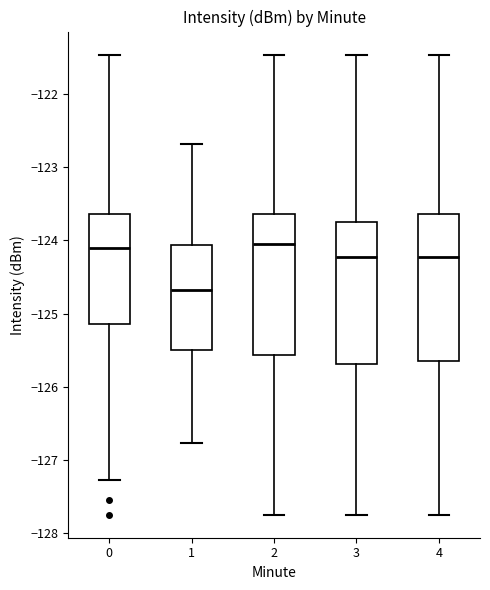

Reading left to right, read every box against the y-axis: the position of its median line, the range the box covers, and the ends of its whiskers. The values are not printed on the chart, so give them approximately, as read against the axis.

0: median -124.1, box -125.1 to -123.6, whiskers -127.3 to -121.5
1: median -124.7, box -125.5 to -124.1, whiskers -126.8 to -122.7
2: median -124.0, box -125.6 to -123.6, whiskers -127.8 to -121.5
3: median -124.2, box -125.7 to -123.7, whiskers -127.8 to -121.5
4: median -124.2, box -125.6 to -123.6, whiskers -127.8 to -121.5